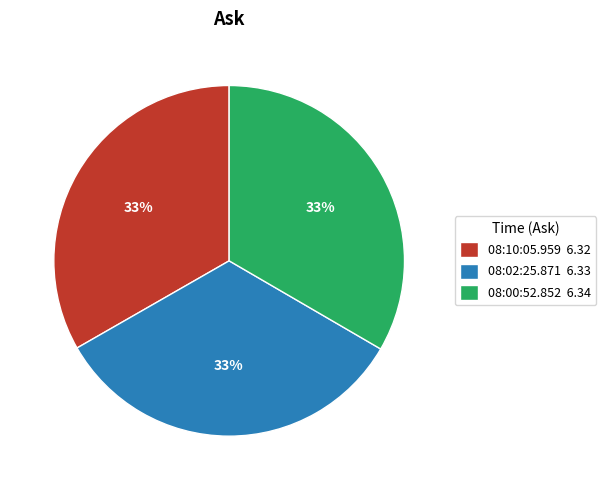

To the nearest percent, what is the combined percentage of 08:02:25.871 6.33 and 08:00:52.852 6.34?

67%